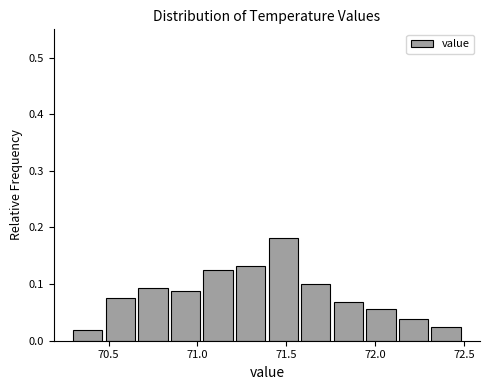

Read against the x-axis, roughly where is the centre of the tallest bar?

71.50